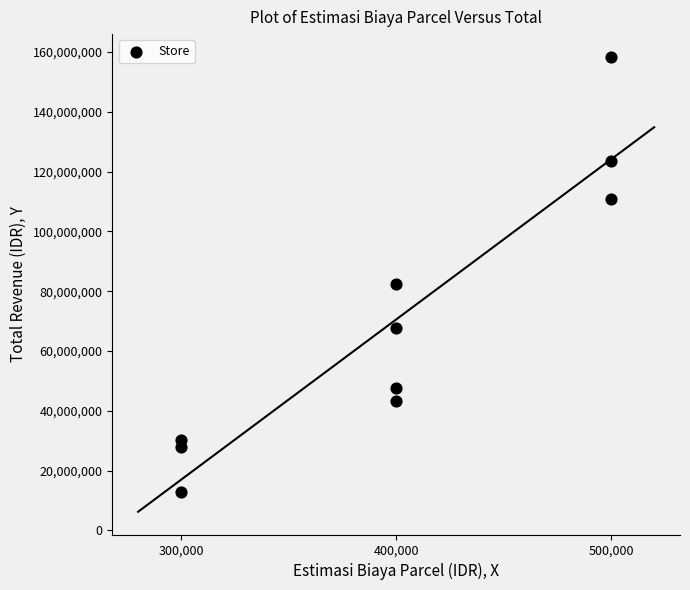

What is the average Y value?

70531501